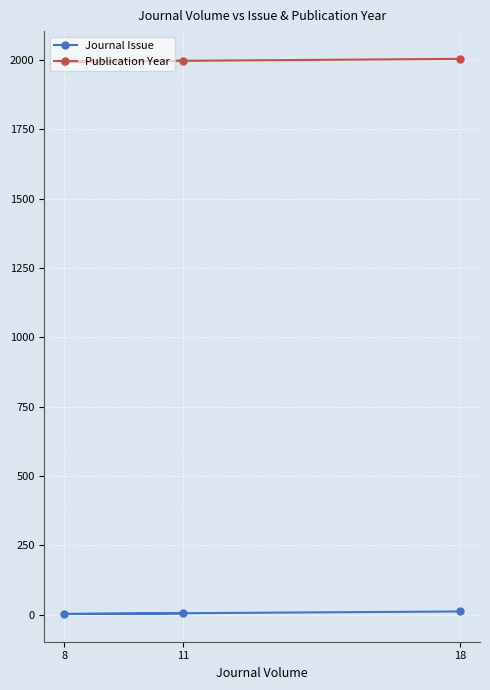

What is the lowest value of the Publication Year series?

1994